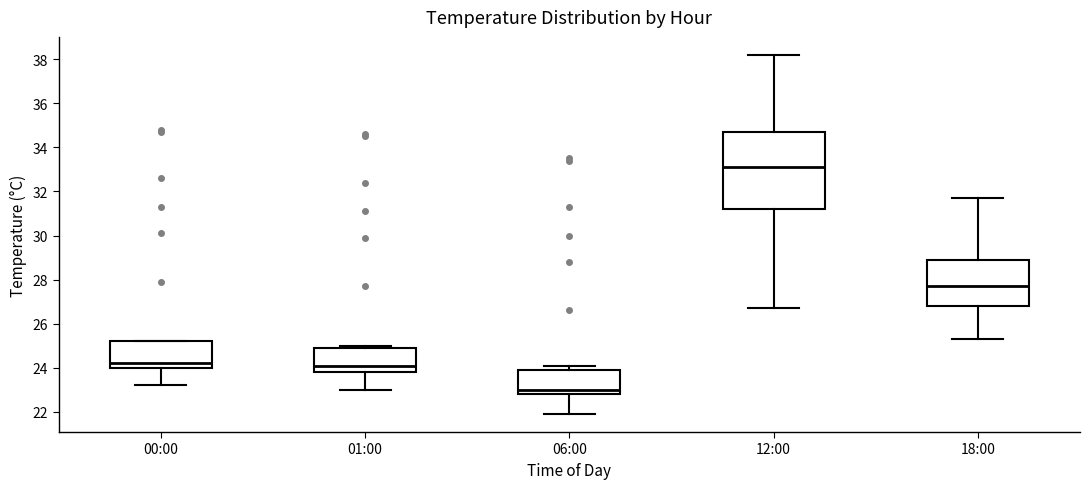

Which box's median line is the highest?

12:00